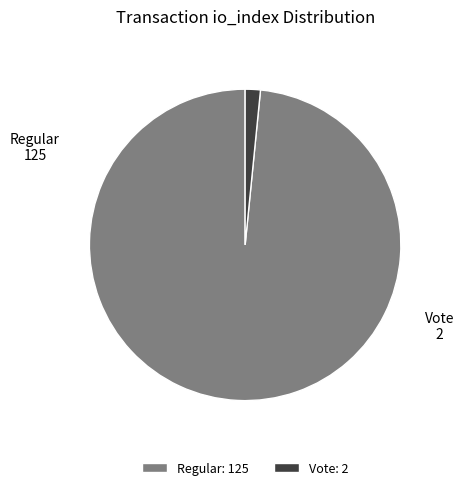

Do Regular: 125 and Vote: 2 together represent more than half of the pie?

Yes